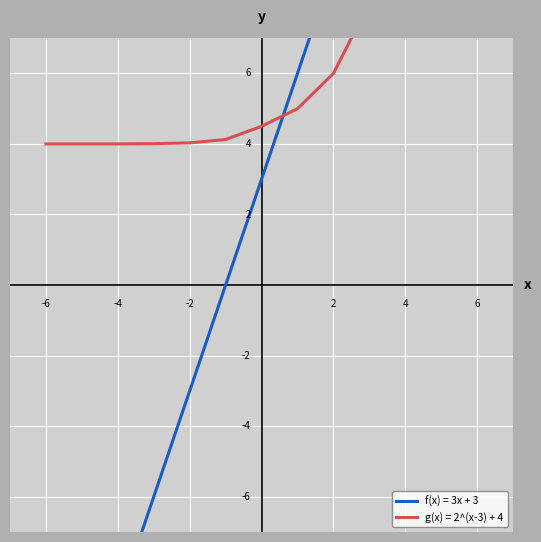

Which series has the largest range (max minus min)?

f(x) = 3x + 3